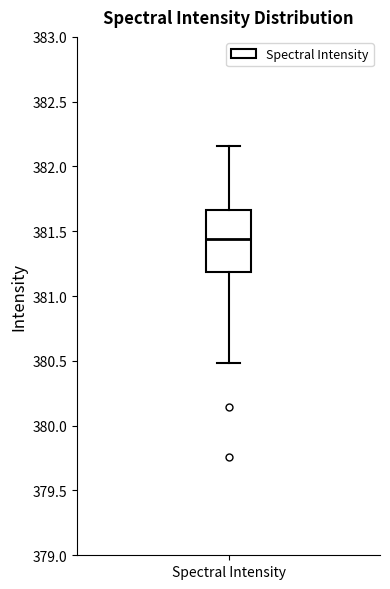

Transcribe this box plot: give where the median line is, the range the box spans, and where the two whiskers end, as read against the y-axis. The values are not printed on the chart, so give them approximately, as read against the axis.

median 381.45, box 381.20 to 381.65, whiskers 380.50 to 382.15